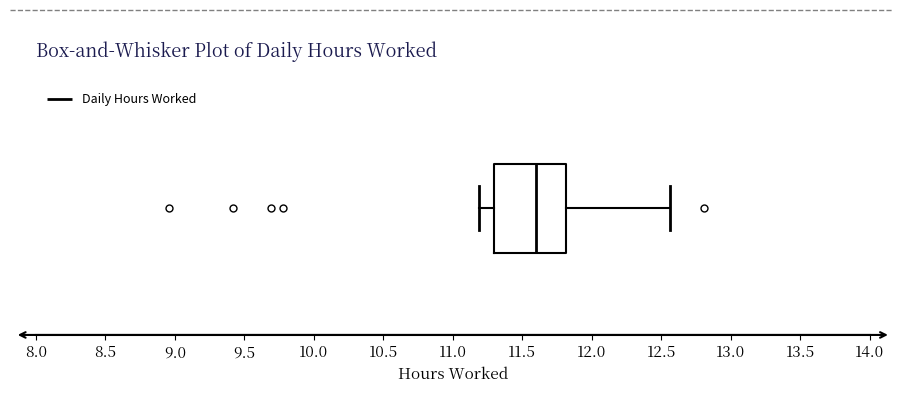

Transcribe this box plot: give where the median line is, the range the box spans, and where the two whiskers end, as read against the x-axis. The values are not printed on the chart, so give them approximately, as read against the axis.

median 11.60, box 11.30 to 11.80, whiskers 11.20 to 12.55